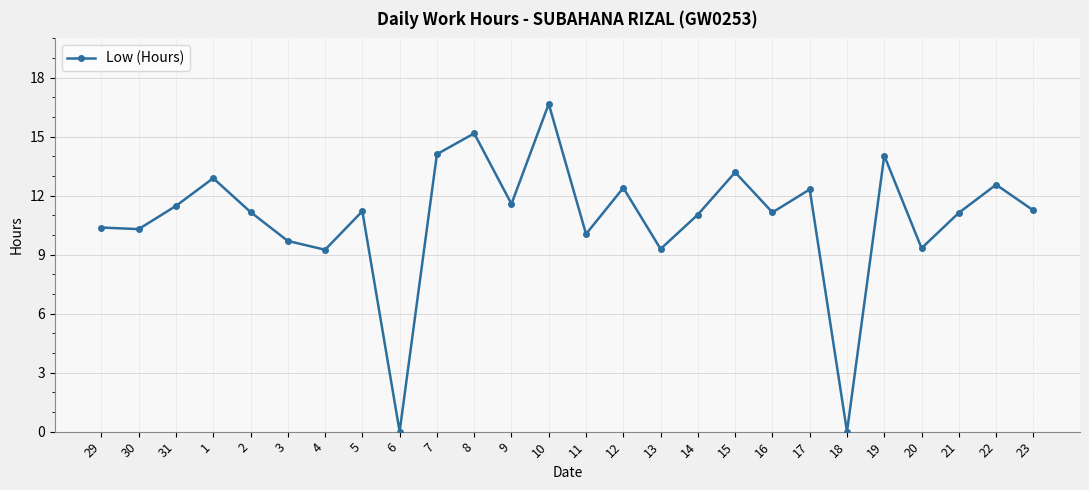

Which has a higher value, 11 or 21?

21